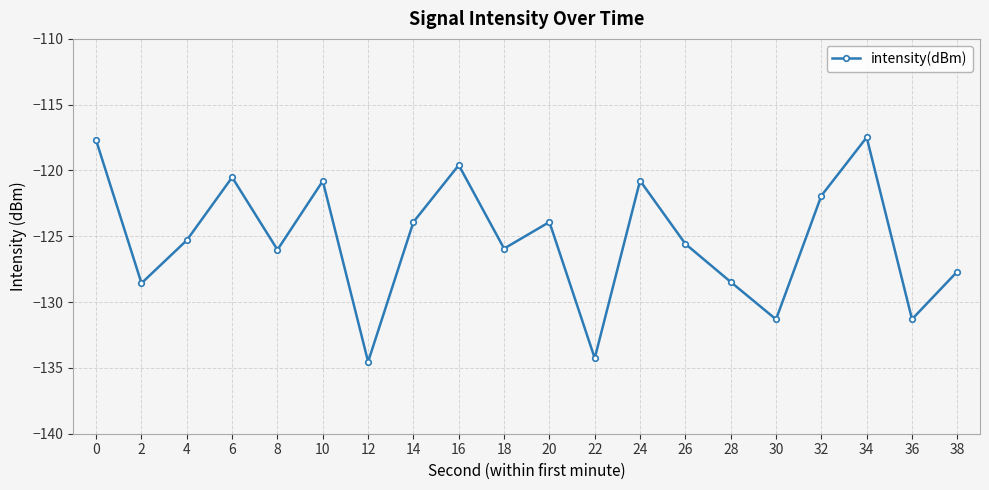

Does the chart display data point markers on the line(s)?

Yes